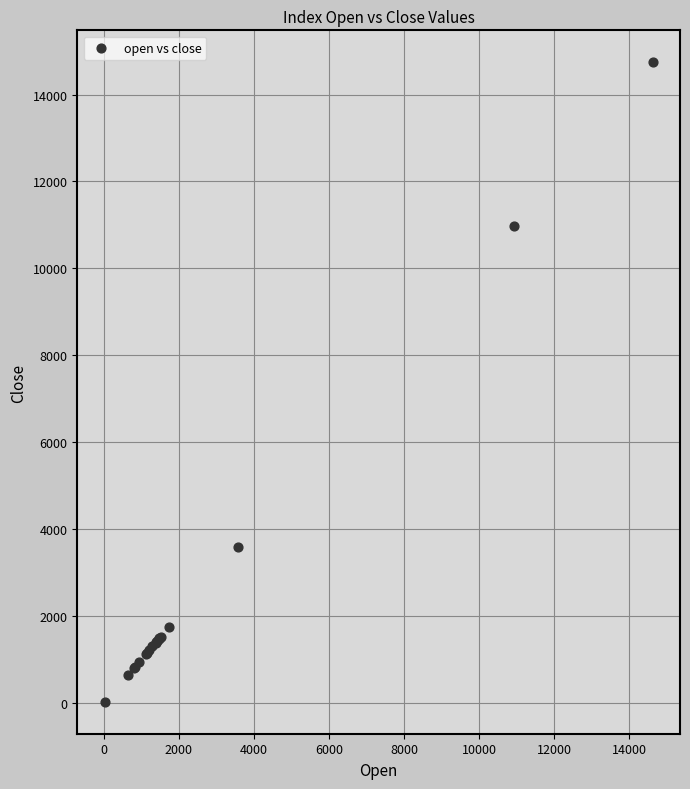

What Y value in the scatter plot is closest to 7384?

10976.4